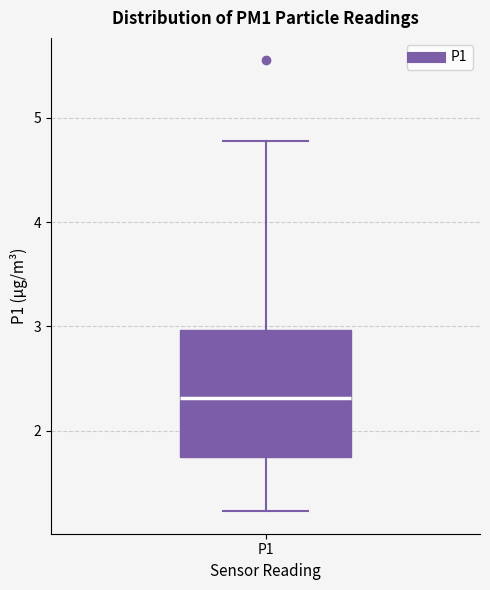

Read this box plot against the y-axis: the position of the median line, the range covered by the box, and the ends of both whiskers. The values are not printed on the chart, so give them approximately, as read against the axis.

median 2.3, box 1.7 to 3.0, whiskers 1.2 to 4.8